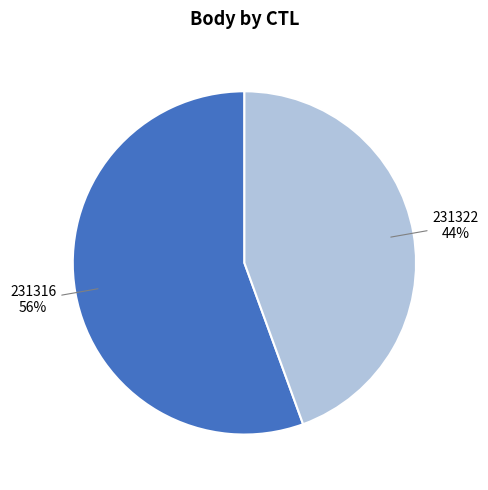

Is the sum of 231316 and 231322 greater than half?

Yes